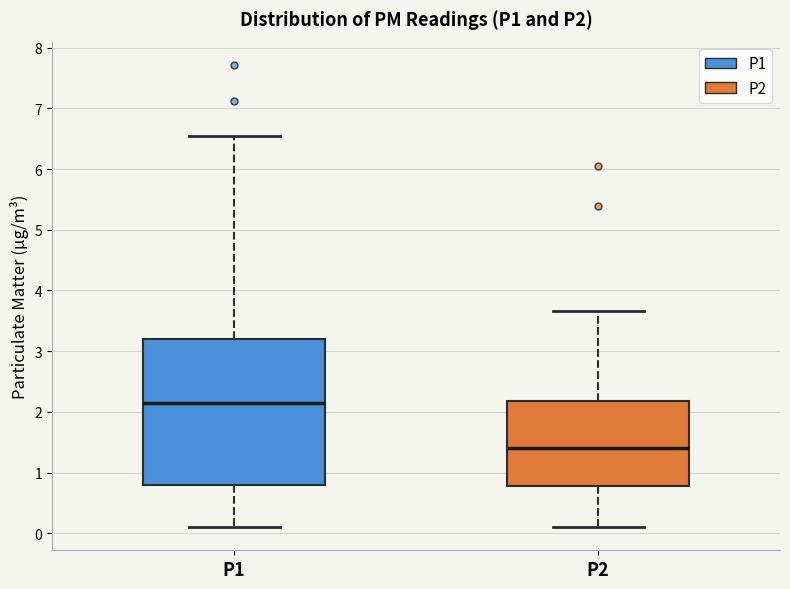

Reading left to right, transcribe this box plot: for each box, give where its median line is, the range the box spans, and where its two whiskers end, as read against the y-axis. The values are not printed on the chart, so give them approximately, as read against the axis.

P1: median 2.2, box 0.8 to 3.2, whiskers 0.1 to 6.6
P2: median 1.4, box 0.8 to 2.2, whiskers 0.1 to 3.7